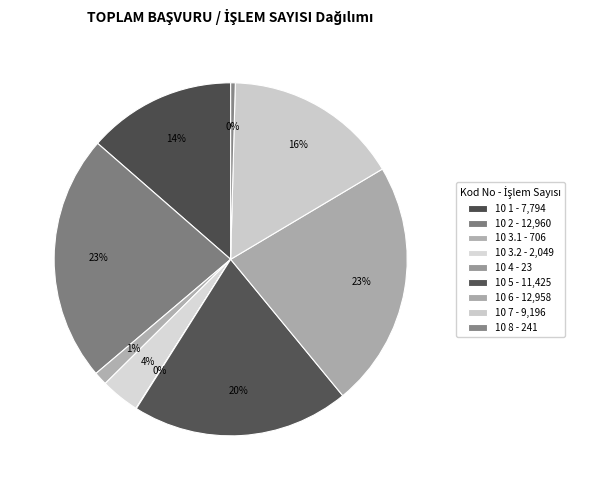

Which slice is the smallest?

10 4